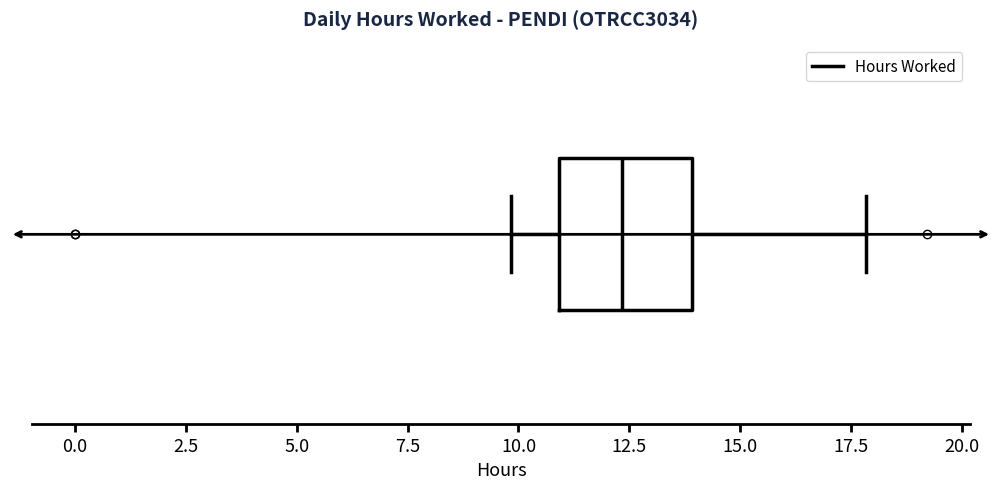

Read this box plot against the x-axis: the position of the median line, the range covered by the box, and the ends of both whiskers. The values are not printed on the chart, so give them approximately, as read against the axis.

median 12.5, box 11.0 to 14.0, whiskers 10.0 to 18.0